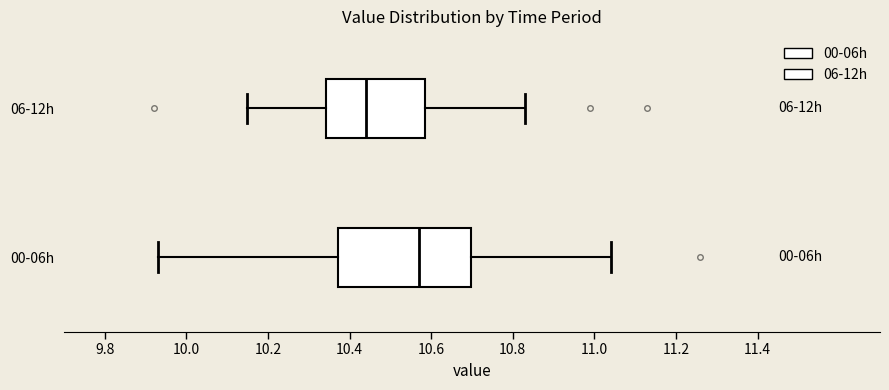

Which box is the widest, from its left edge to its right edge?

00-06h